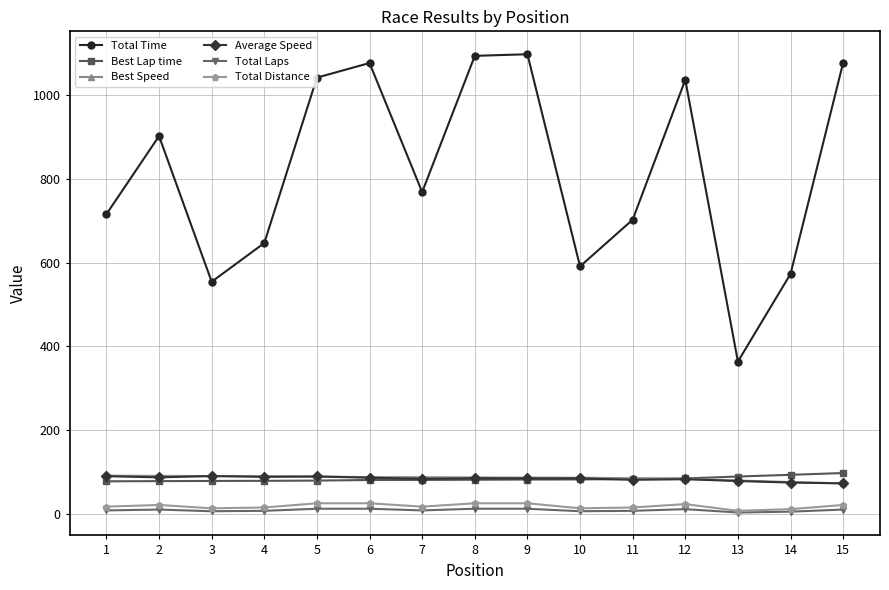

Does the chart have visible grid lines?

Yes